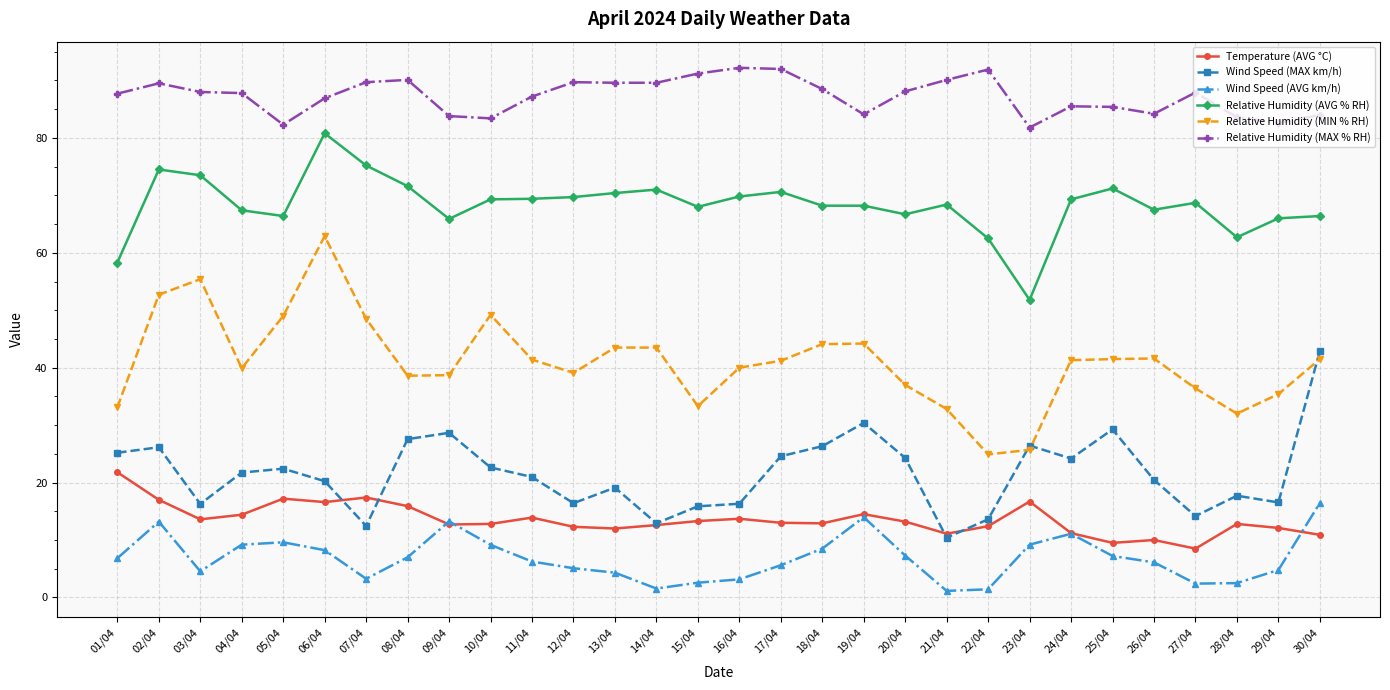

True or false: Relative Humidity (MIN % RH) and Relative Humidity (AVG % RH) intersect in this chart.

False